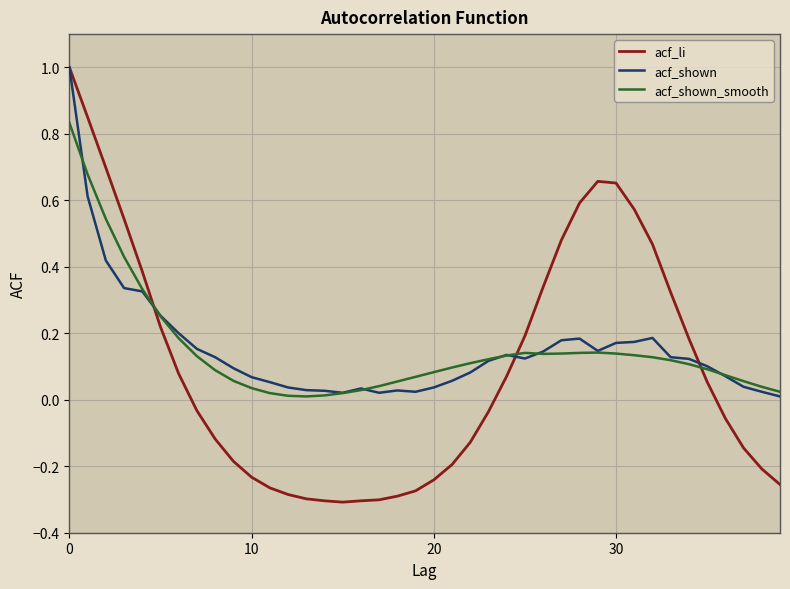

What is the highest value of the acf_shown series?

1.0